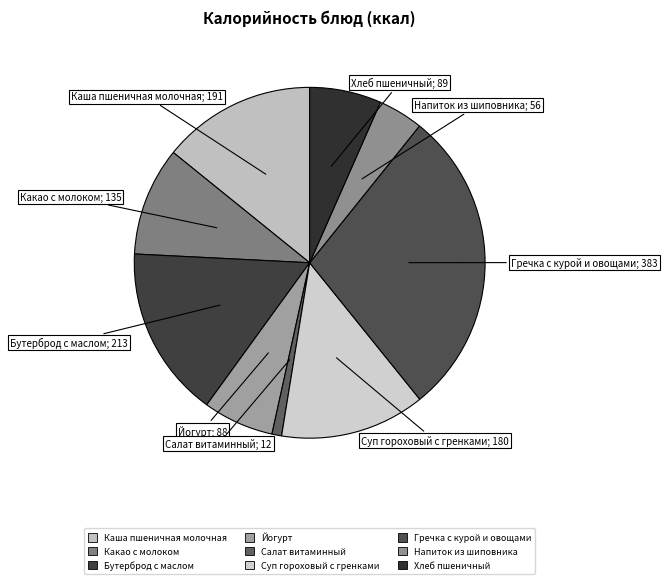

The Йогурт slice represents 1% of the pie. True or false?

False